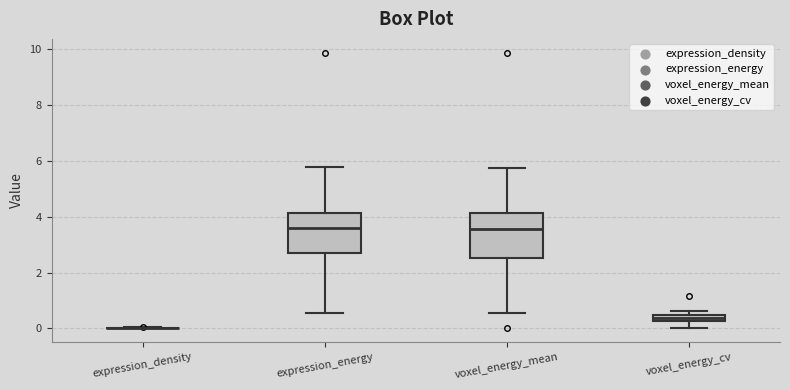

Where does the lower whisker of the box for voxel_energy_cv end on the y-axis? The values are not printed on the chart, so give them approximately, as read against the axis.

0.0